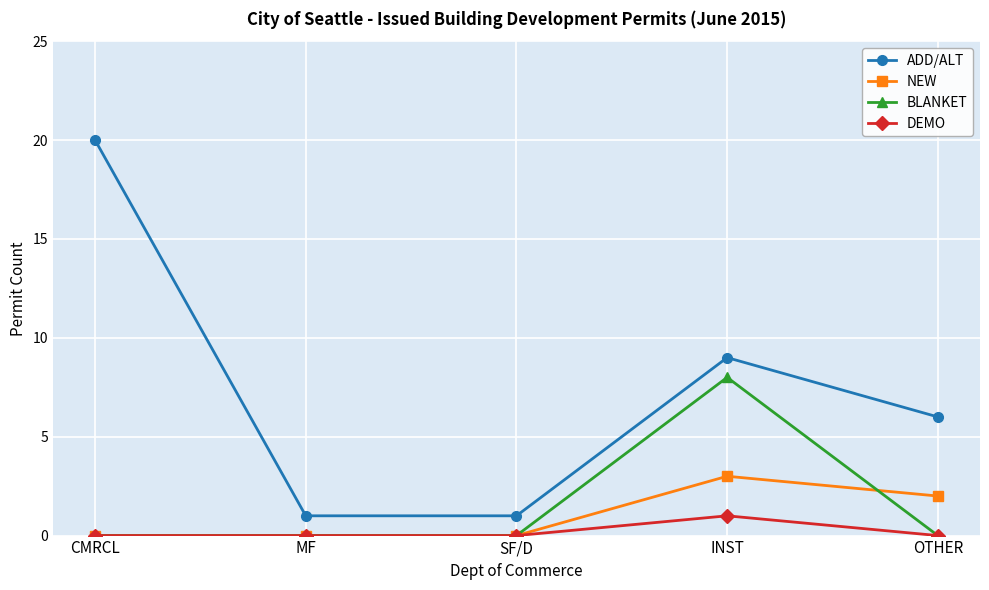

The NEW series shows -1 at SF/D. True or false?

False